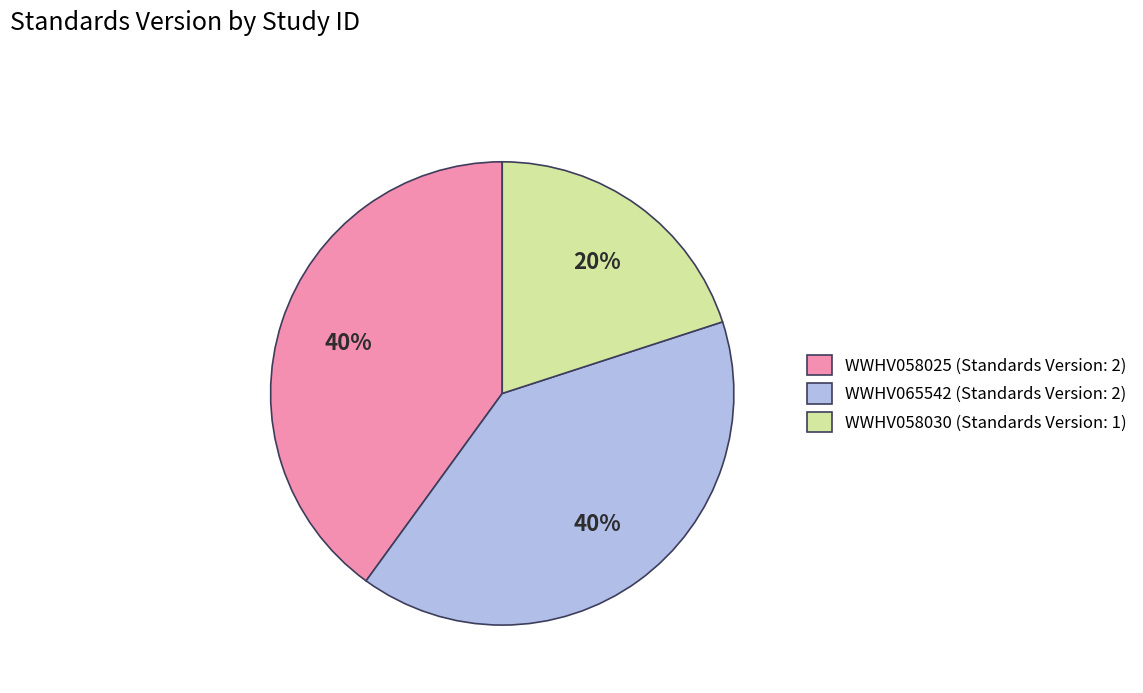

To the nearest percent, what is the average slice percentage?

33%